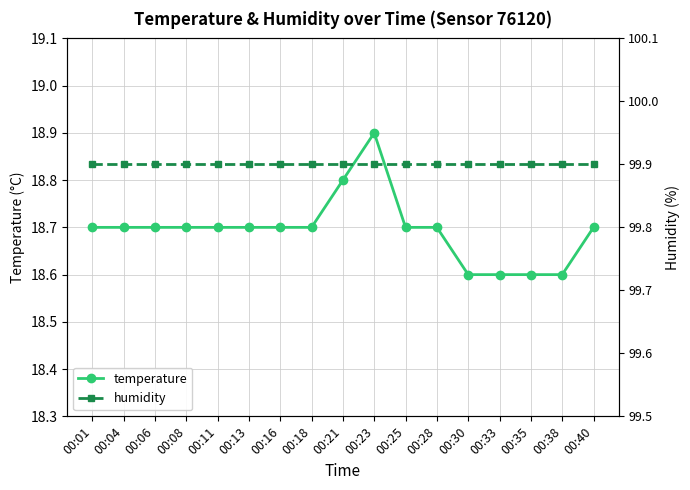

What is the highest value of the humidity series?

99.9